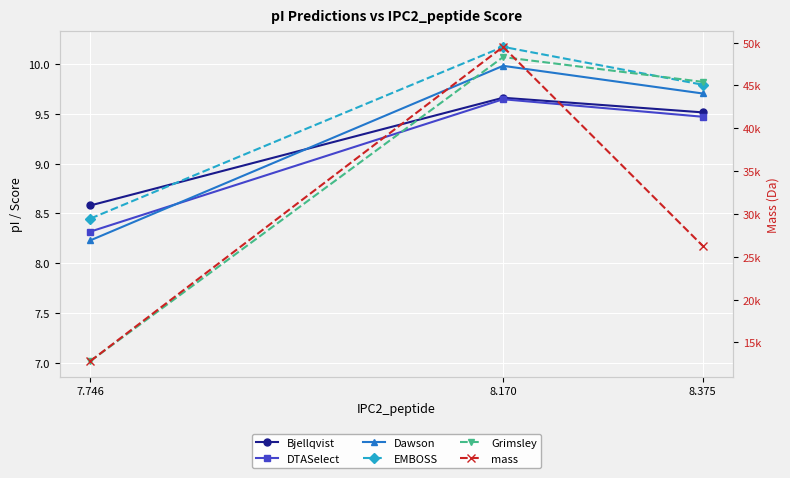

Read the DTASelect value at 8.170.

9.6